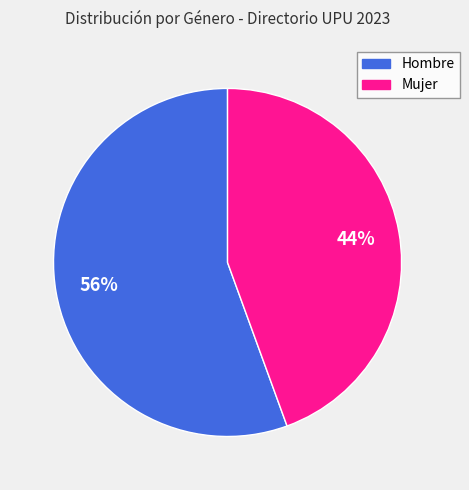

What is the largest slice in the pie chart?

Hombre